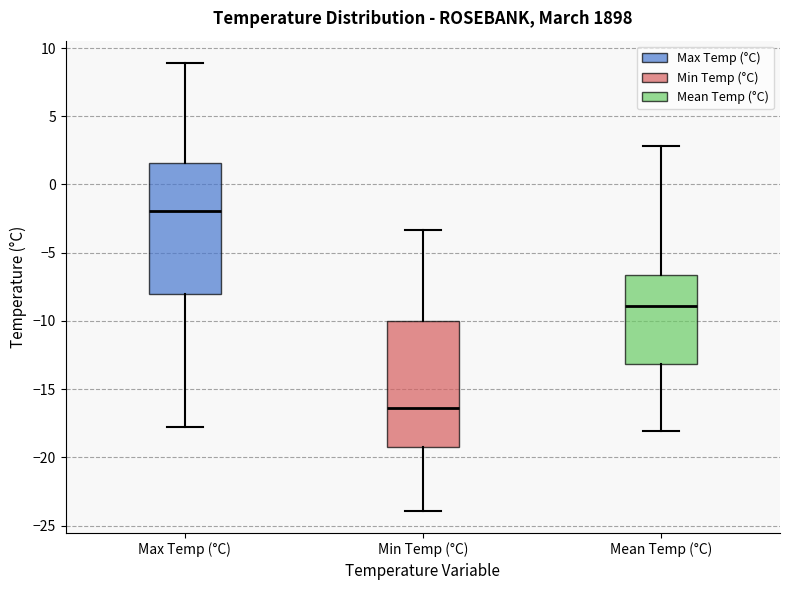

Which box has the lowest median line?

Min Temp (°C)